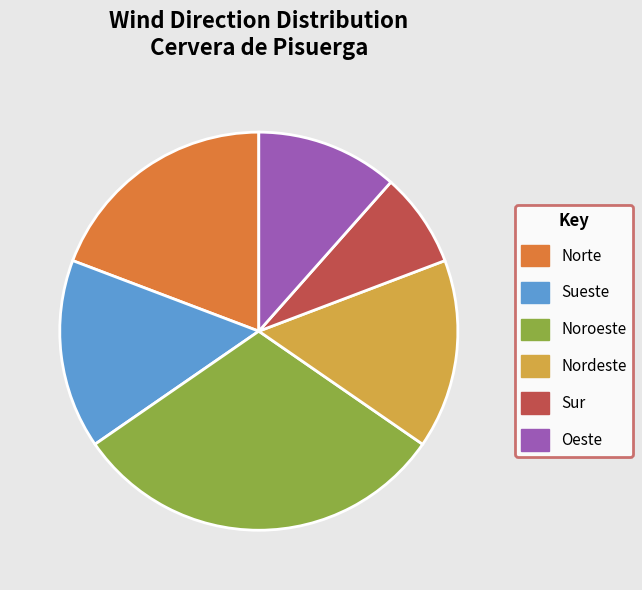

How many segments does this pie chart have?

6